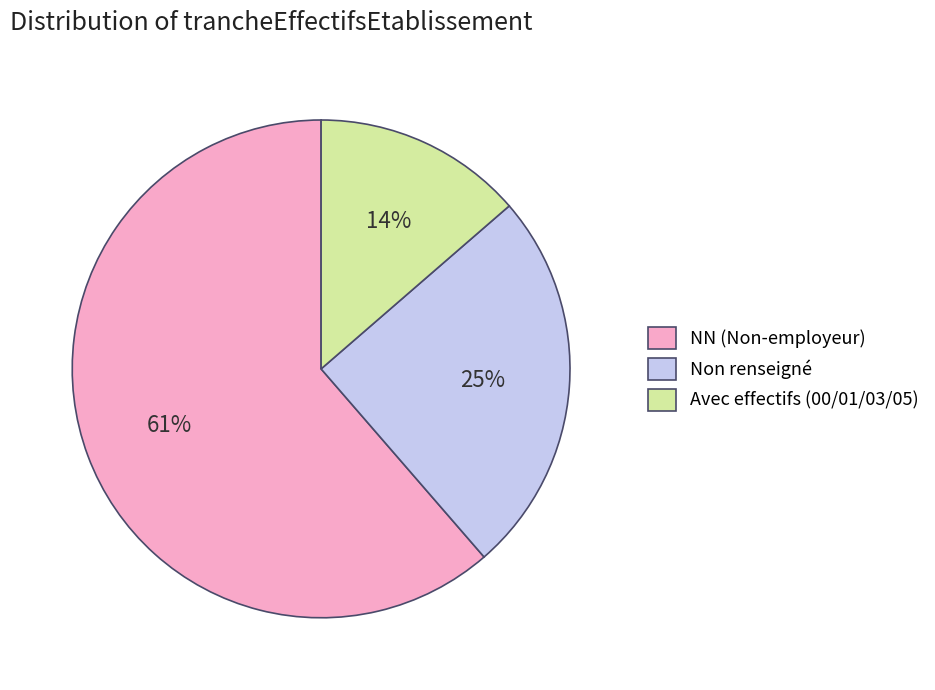

To the nearest percent, what is the average slice percentage?

33%